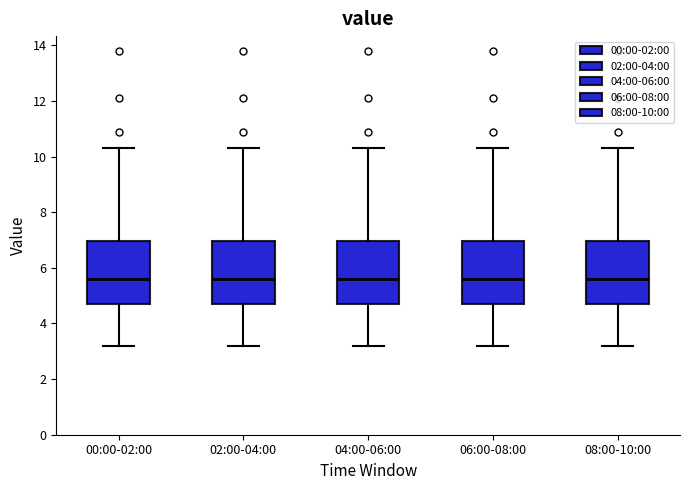

Reading left to right, transcribe this box plot: for each box, give where its median line is, the range the box spans, and where its two whiskers end, as read against the y-axis. The values are not printed on the chart, so give them approximately, as read against the axis.

00:00-02:00: median 5.6, box 4.8 to 7.0, whiskers 3.2 to 10.4
02:00-04:00: median 5.6, box 4.8 to 7.0, whiskers 3.2 to 10.4
04:00-06:00: median 5.6, box 4.8 to 7.0, whiskers 3.2 to 10.4
06:00-08:00: median 5.6, box 4.8 to 7.0, whiskers 3.2 to 10.4
08:00-10:00: median 5.6, box 4.8 to 7.0, whiskers 3.2 to 10.4